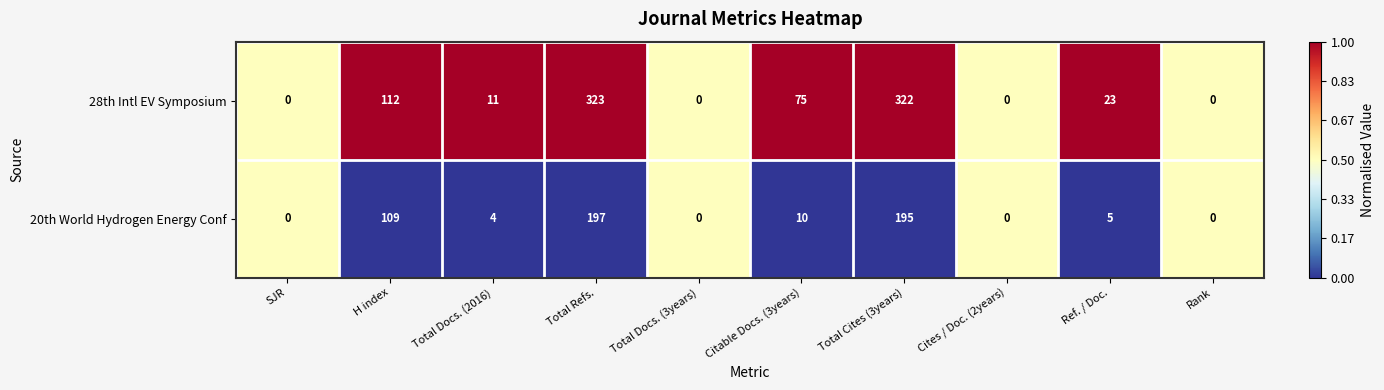

Reading right to left, what are all the values shown in this chart?

28th Intl EV Symposium: Rank=0	Ref. / Doc.=23	Cites / Doc. (2years)=0	Total Cites (3years)=322	Citable Docs. (3years)=75	Total Docs. (3years)=0	Total Refs.=323	Total Docs. (2016)=11	H index=112	SJR=0
20th World Hydrogen Energy Conf: Rank=0	Ref. / Doc.=5	Cites / Doc. (2years)=0	Total Cites (3years)=195	Citable Docs. (3years)=10	Total Docs. (3years)=0	Total Refs.=197	Total Docs. (2016)=4	H index=109	SJR=0